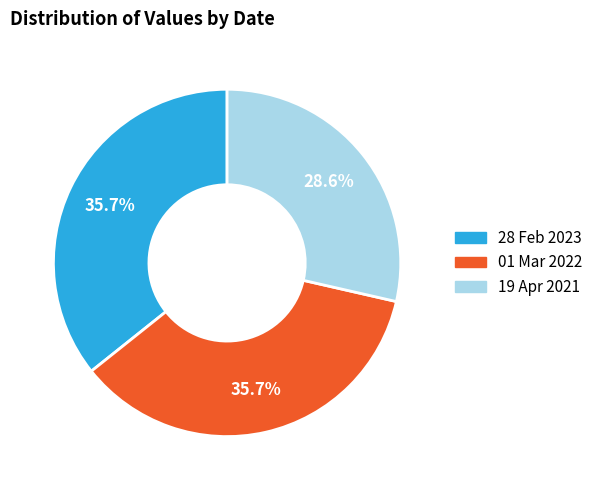

Does 01 Mar 2022 account for over 50% of the chart?

No